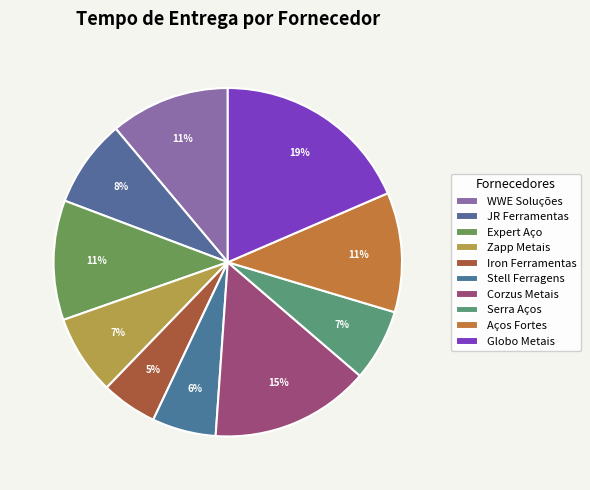

How many slices are in this pie chart?

10